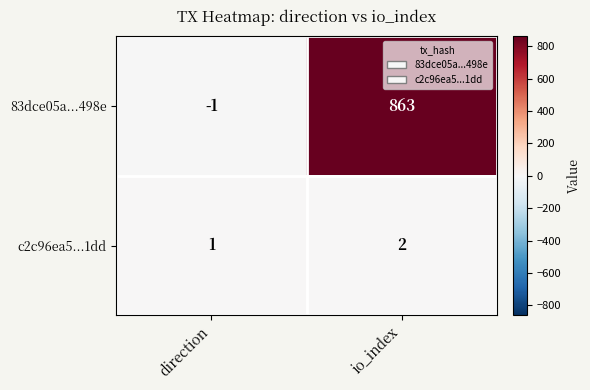

What is the minimum value shown in the chart?

-1